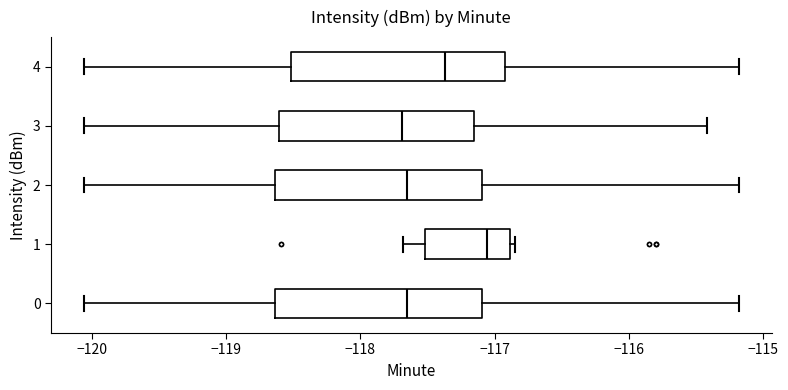

Where does the left whisker of the box at y = 2 end on the x-axis? The values are not printed on the chart, so give them approximately, as read against the axis.

-120.1